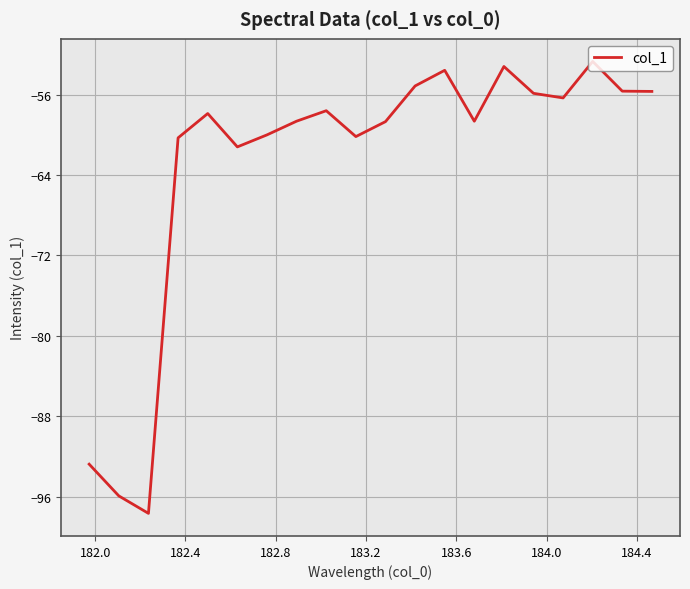

What is the difference between the maximum and minimum values?

45.0